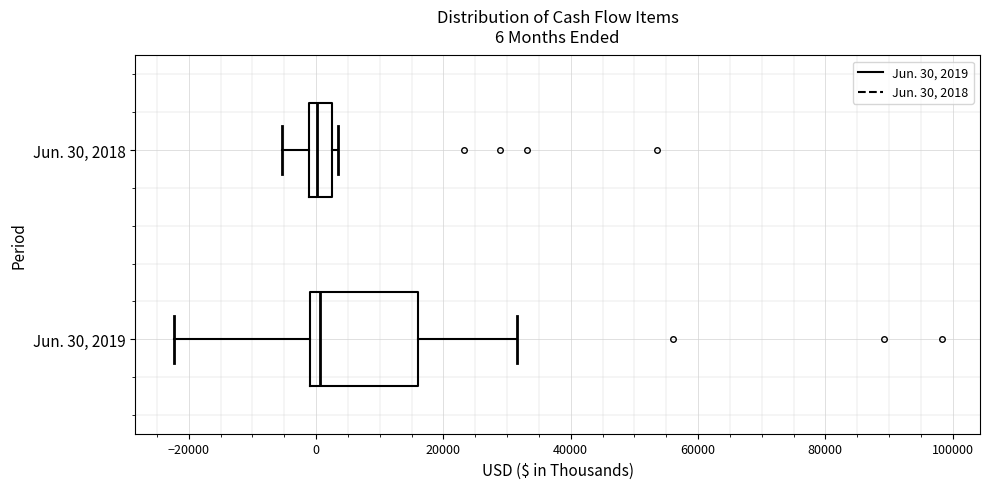

Comparing the boxes themselves (not the whiskers), which one is the widest?

Jun. 30, 2019